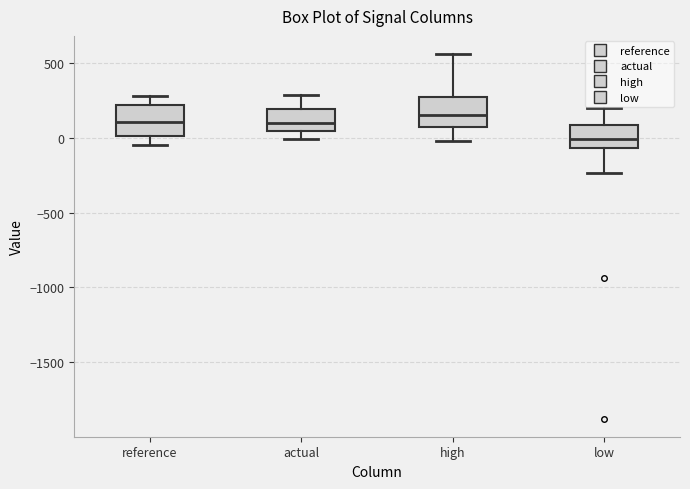

Reading left to right, read every box against the y-axis: the position of its median line, the range the box covers, and the ends of its whiskers. The values are not printed on the chart, so give them approximately, as read against the axis.

reference: median 100, box 0 to 200, whiskers -50 to 300
actual: median 100, box 50 to 200, whiskers 0 to 300
high: median 150, box 50 to 250, whiskers 0 to 550
low: median 0, box -50 to 100, whiskers -250 to 200